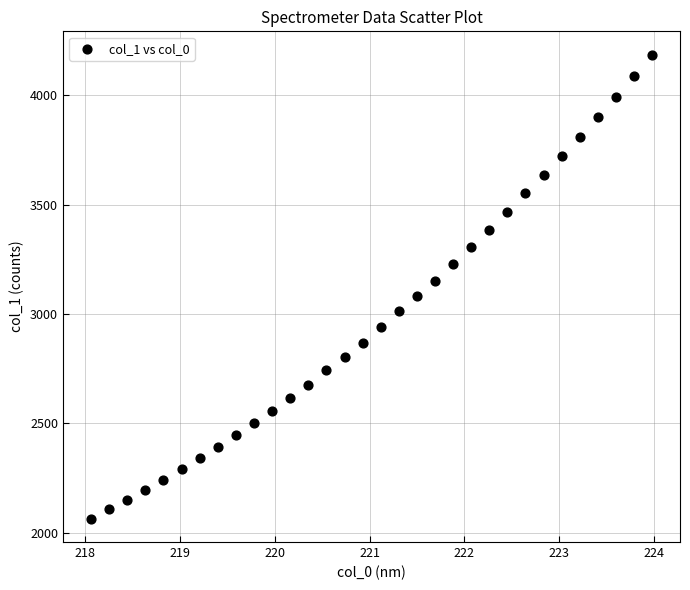

What is the range of Y values (max minus min)?

2121.7